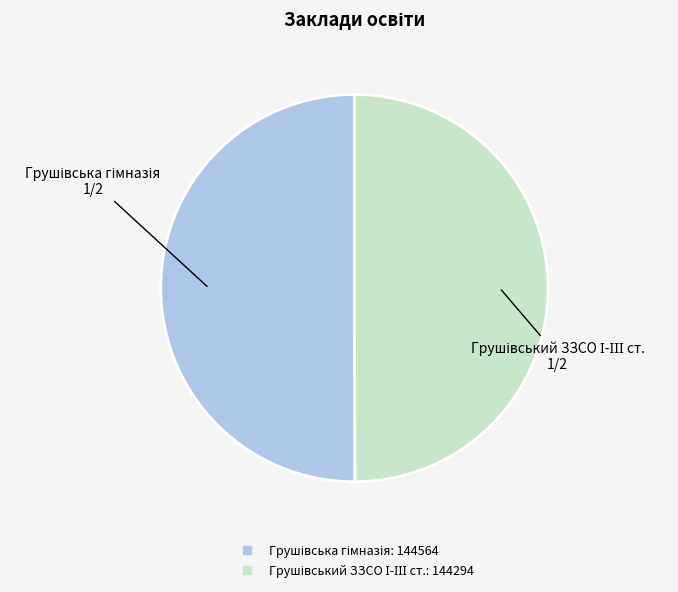

How many segments does this pie chart have?

2